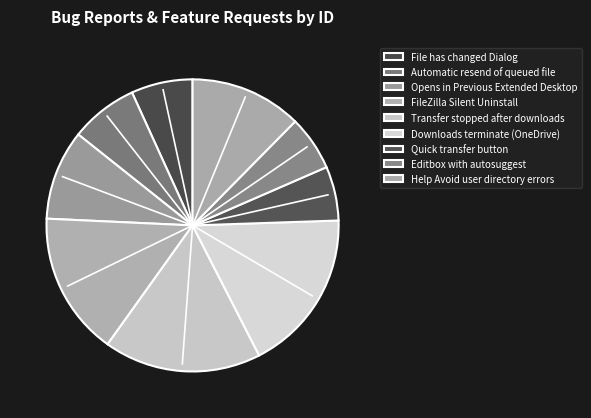

To the nearest percent, what percentage of the pie is Opens in Previous Extended Desktop?

10%